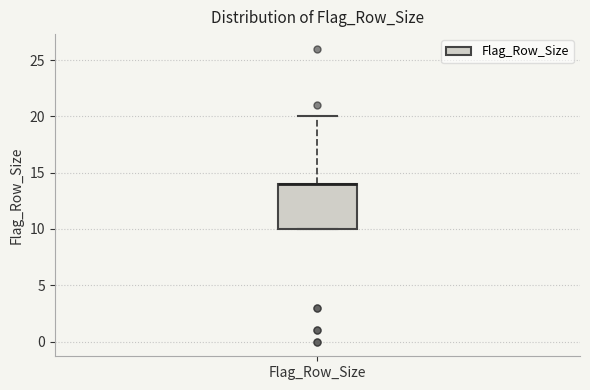

Transcribe this box plot: give where the median line is, the range the box spans, and where the two whiskers end, as read against the y-axis. The values are not printed on the chart, so give them approximately, as read against the axis.

median 14 (drawn on the box's upper edge), box 10 to 14, whiskers 10 to 20